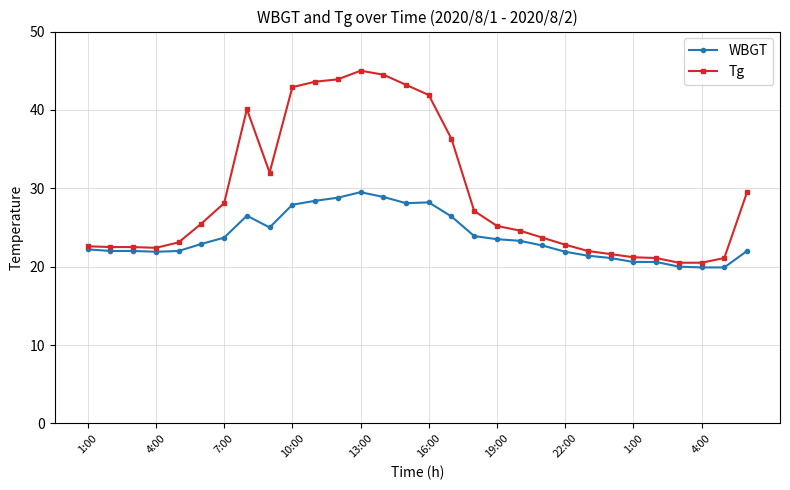

How many distinct data groups are displayed?

2